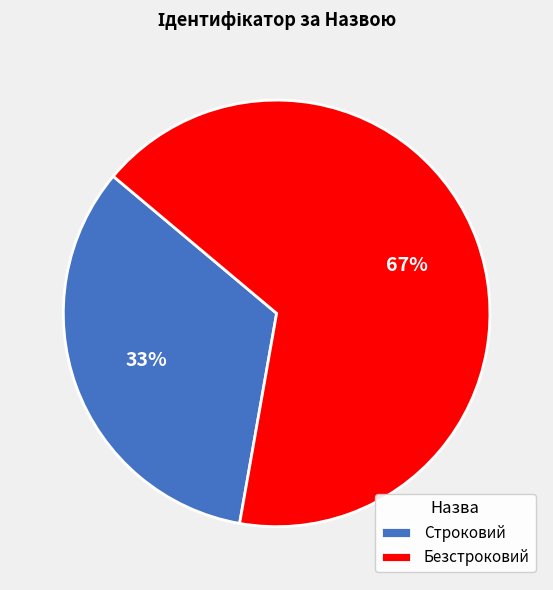

Which slice represents more than half of the pie?

Безстроковий